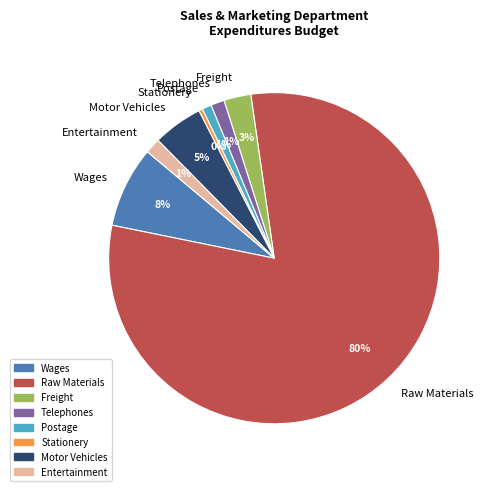

Does Raw Materials represent more than half of the total?

Yes